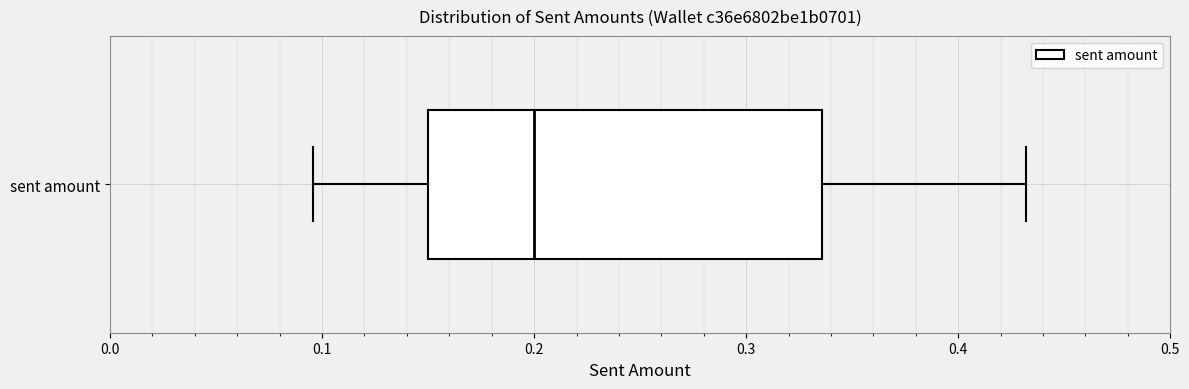

Transcribe this box plot: give where the median line is, the range the box spans, and where the two whiskers end, as read against the x-axis. The values are not printed on the chart, so give them approximately, as read against the axis.

median 0.20, box 0.15 to 0.34, whiskers 0.10 to 0.43